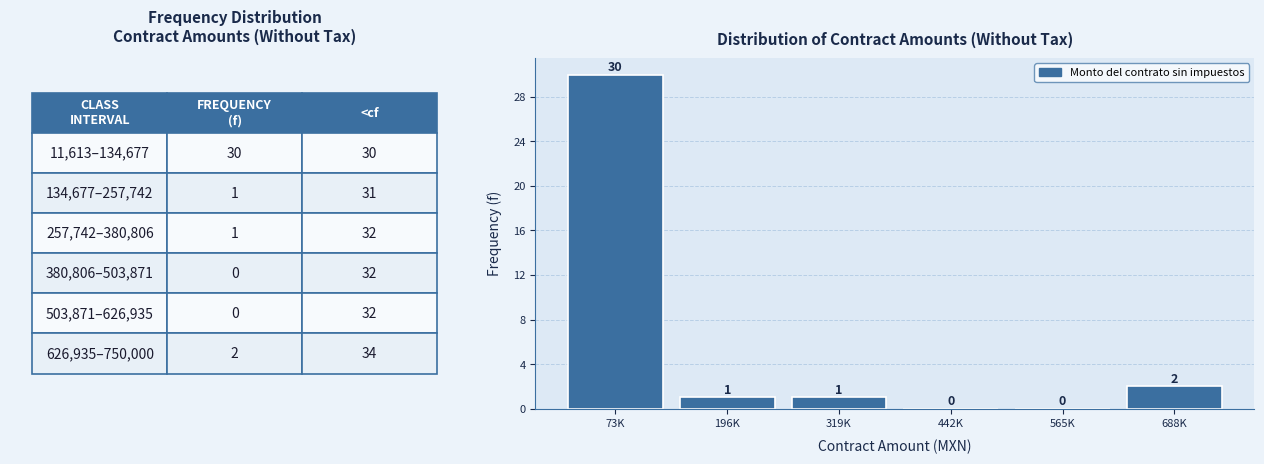

Reading left to right, extract all data points from this chart.

73K=30	196K=1	319K=1	442K=0	565K=0	688K=2